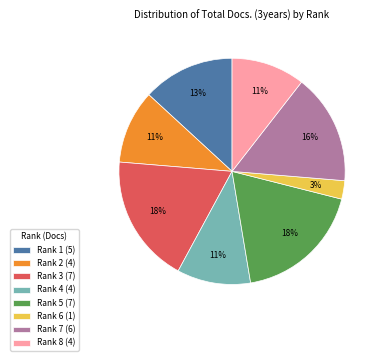

Is there a majority slice in this chart?

No